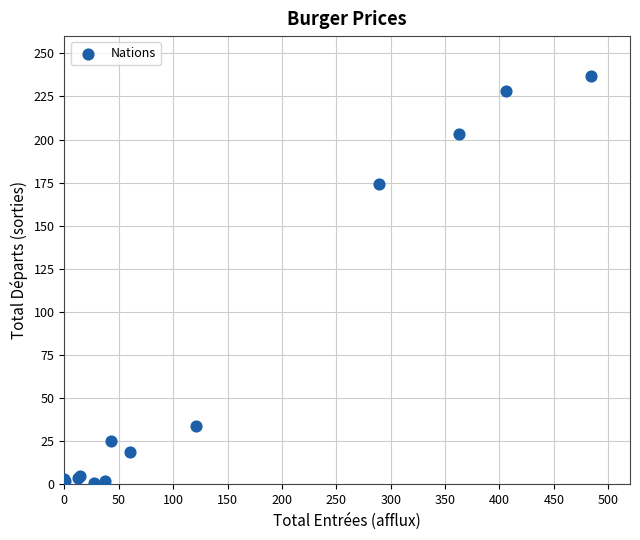

What Y value in the scatter plot is closest to 118?

174